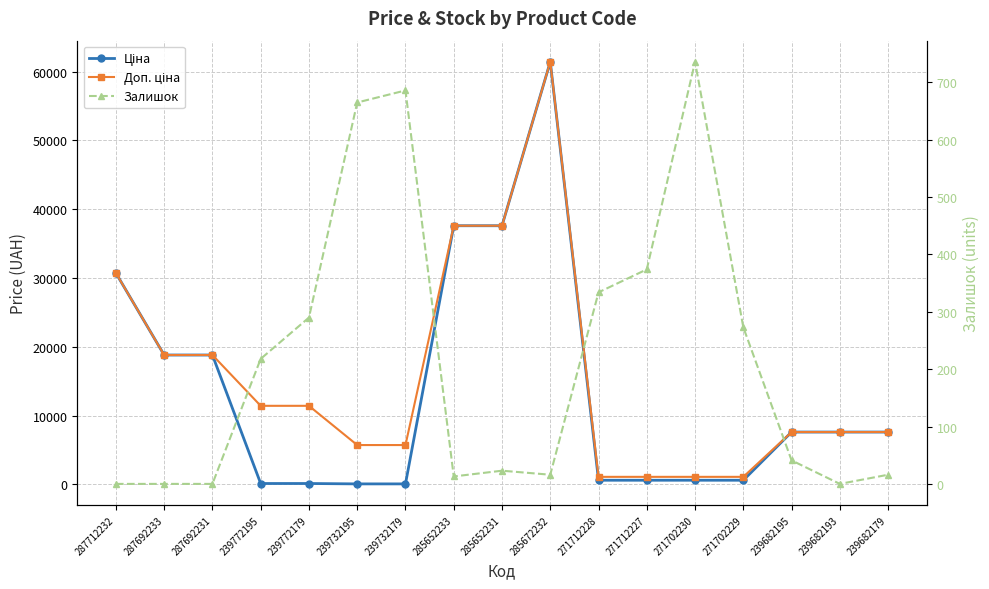

True or false: Доп. ціна and Ціна cross at least once.

False